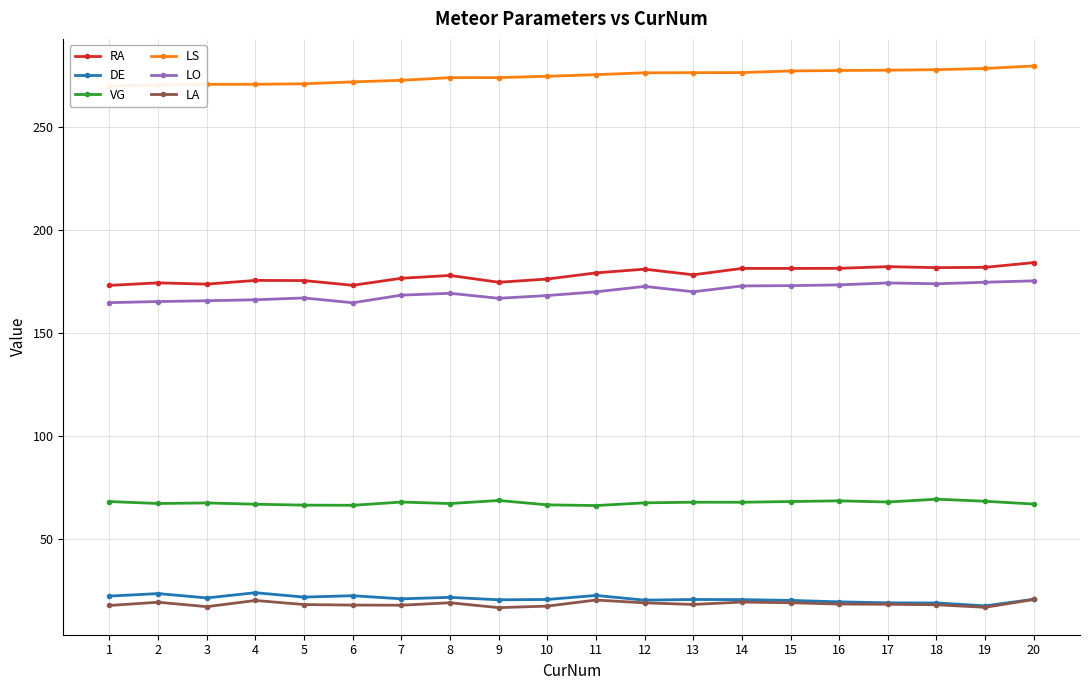

True or false: LA has a value of 18.8 at 8.

True